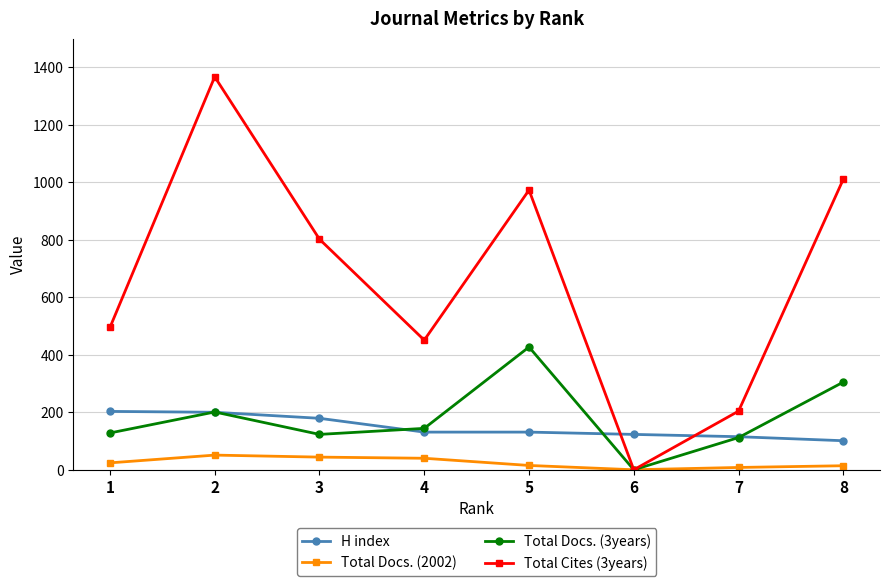

What is the spread (max minus min) of values at 1?

471